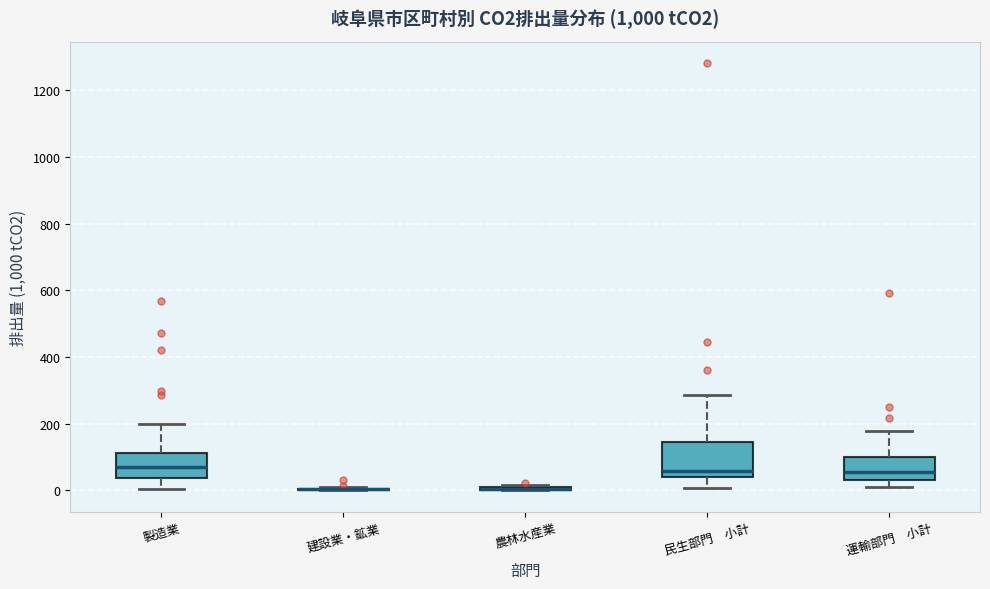

Reading left to right, transcribe this box plot: for each box, give where its median line is, the range the box spans, and where its two whiskers end, as read against the y-axis. The values are not printed on the chart, so give them approximately, as read against the axis.

製造業: median 60, box 40 to 120, whiskers 0 to 200
建設業・鉱業: box collapsed to a line at 0, whiskers 0 to 0
農林水産業: box collapsed to a line at 0, whiskers 0 to 20
民生部門 小計: median 60, box 40 to 140, whiskers 0 to 280
運輸部門 小計: median 60, box 20 to 100, whiskers 0 to 180